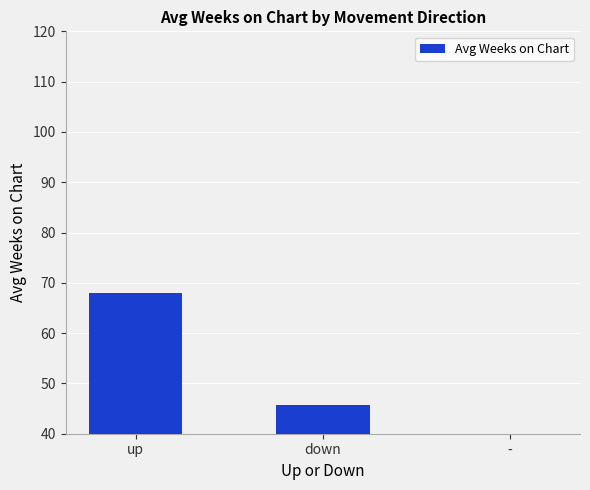

What is the difference between the second highest and minimum values?

10.0